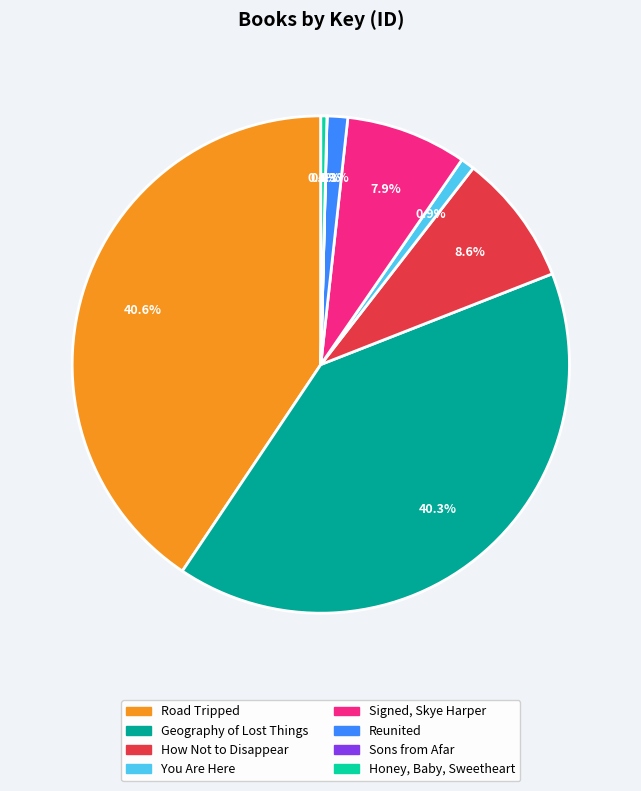

What is the ratio of the value at Signed, Skye Harper to the value at You Are Here?

8.8